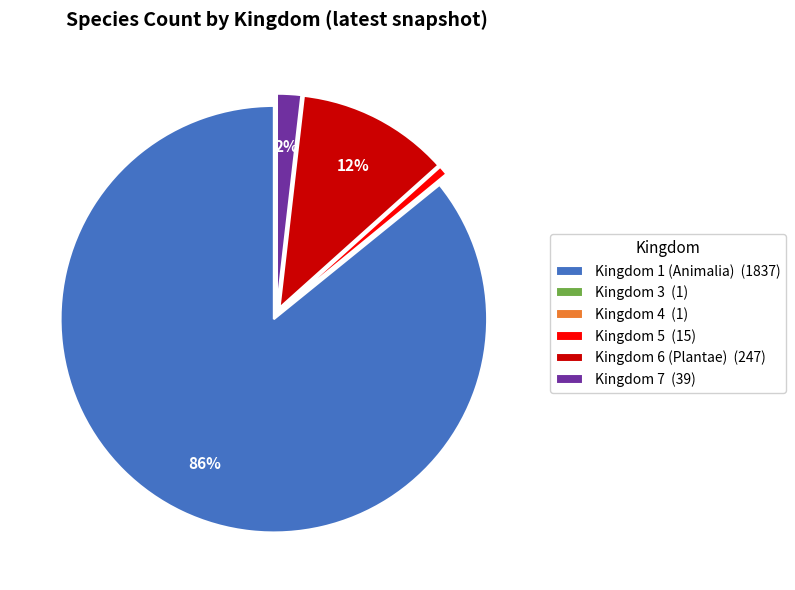

The Kingdom 1 (Animalia) (1837) slice represents 86% of the pie. True or false?

True